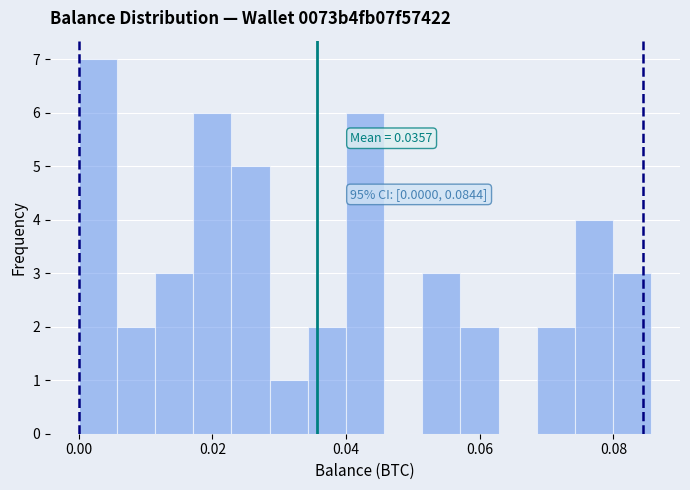

Around what value on the x-axis is the tallest bar? Give the approximate position of its centre, as read against the axis.

0.002